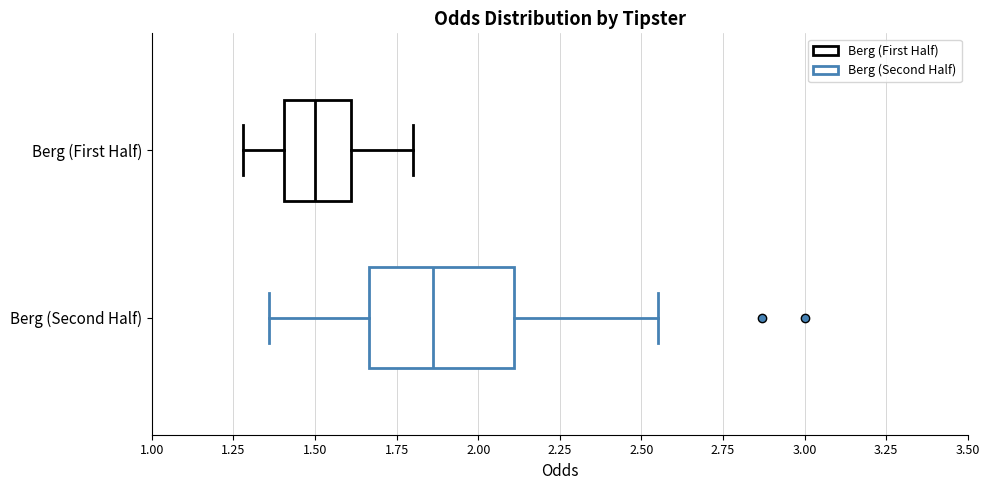

Which box has the furthest to the right median line?

Berg (Second Half)